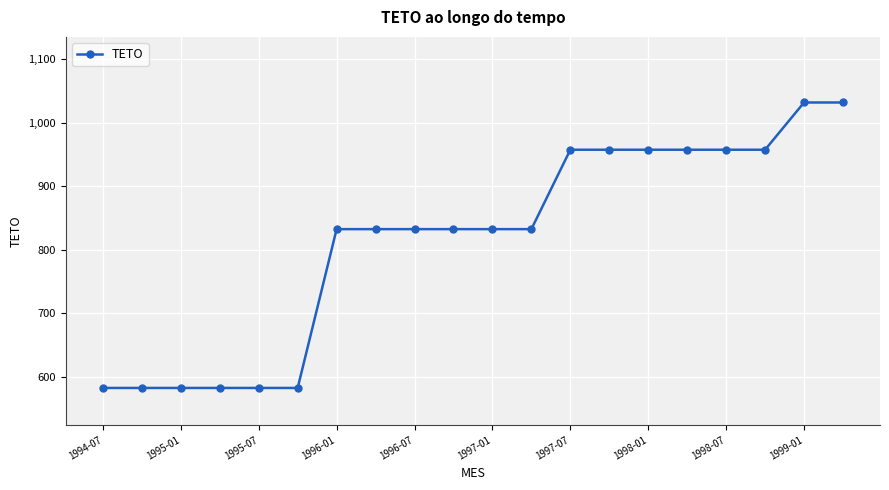

What is the sum of all values?

16302.2